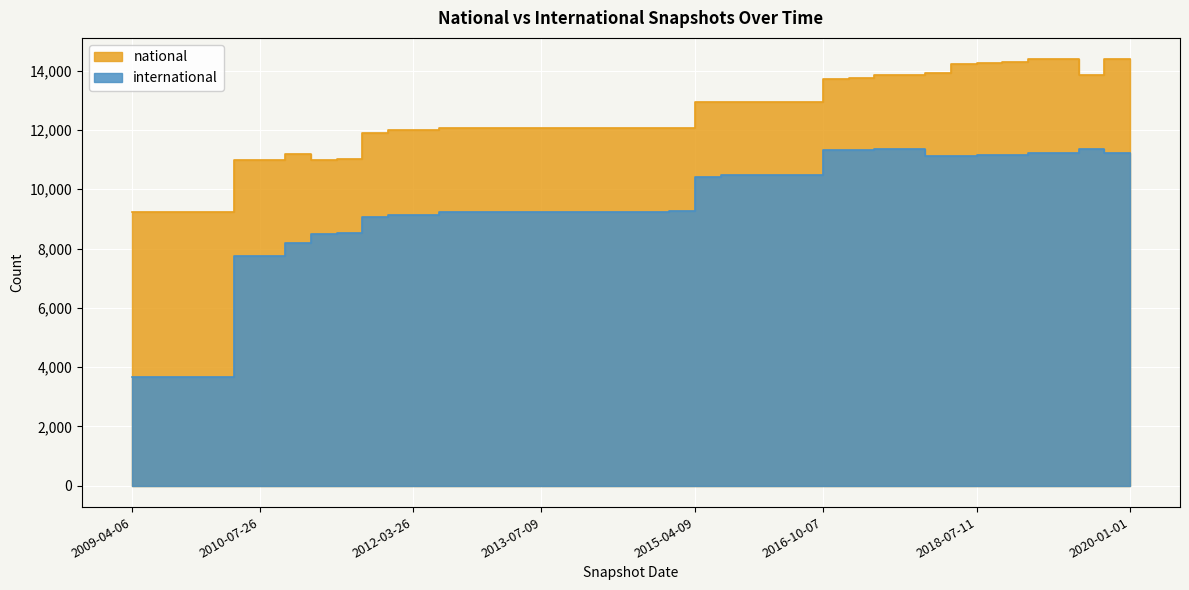

The international series shows 11319 at 2017-04-12. True or false?

True